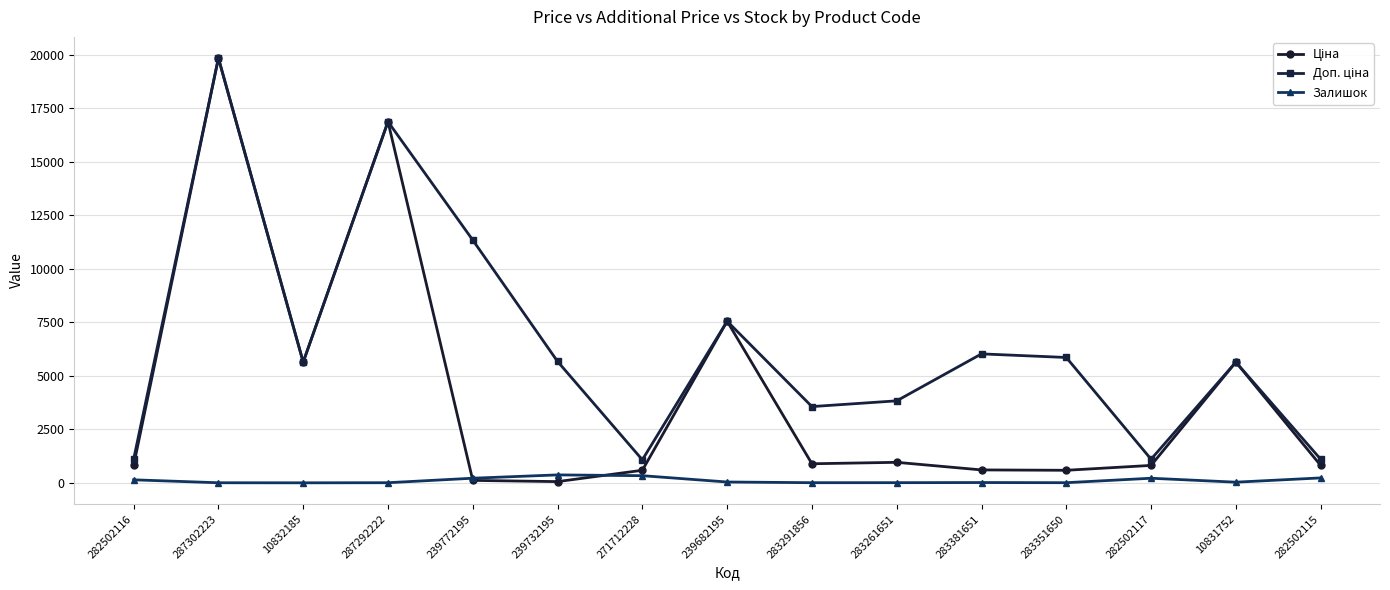

What is the sum of all Залишок values?

1609.0